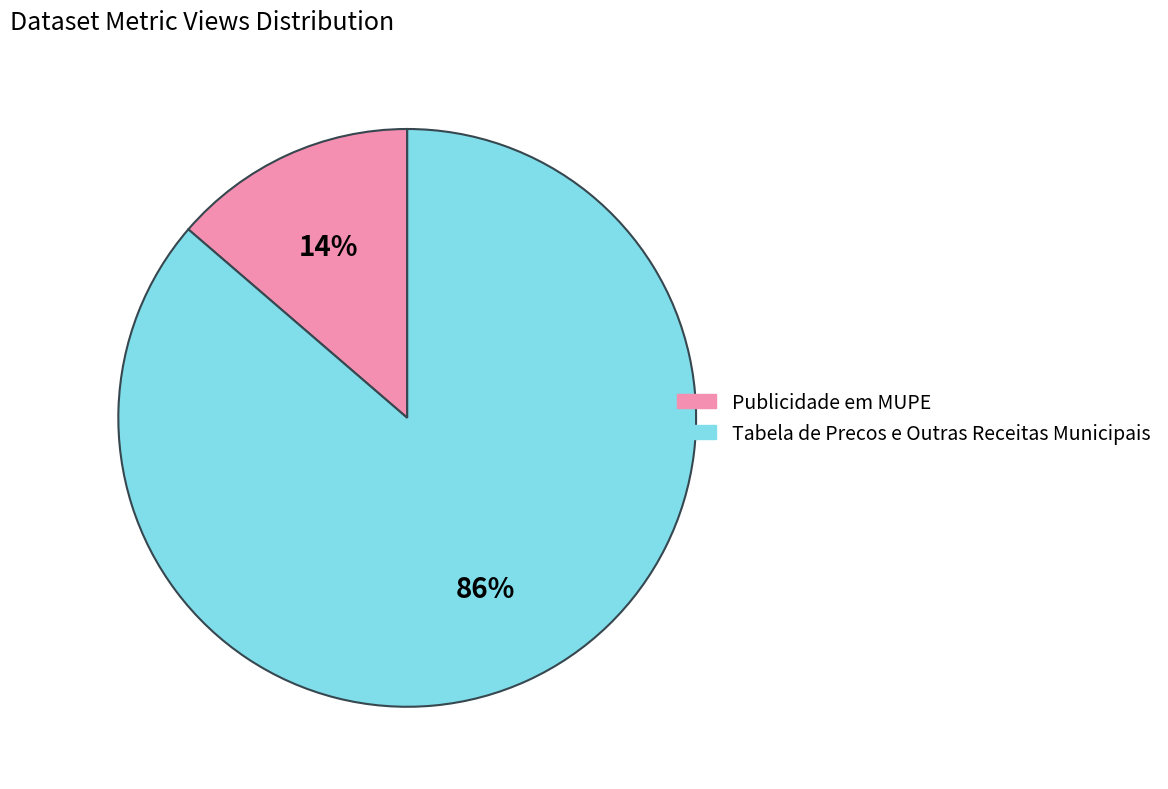

To the nearest percent, what is the average slice percentage?

50%